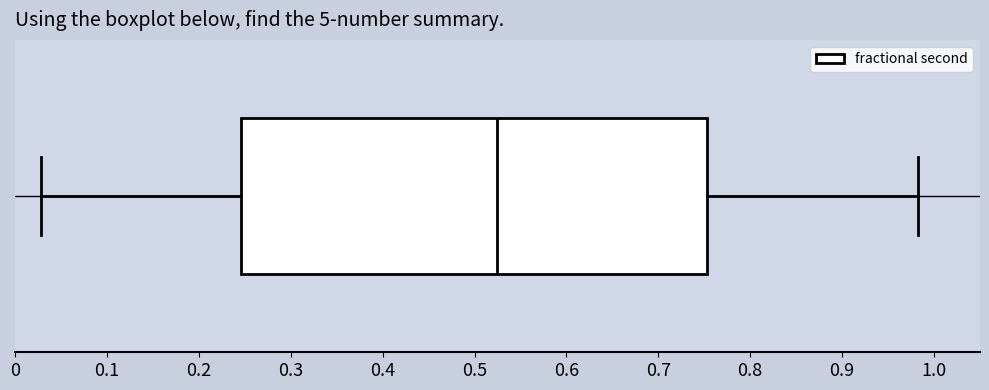

Where does the median line of the box sit on the x-axis? The values are not printed on the chart, so give them approximately, as read against the axis.

0.52